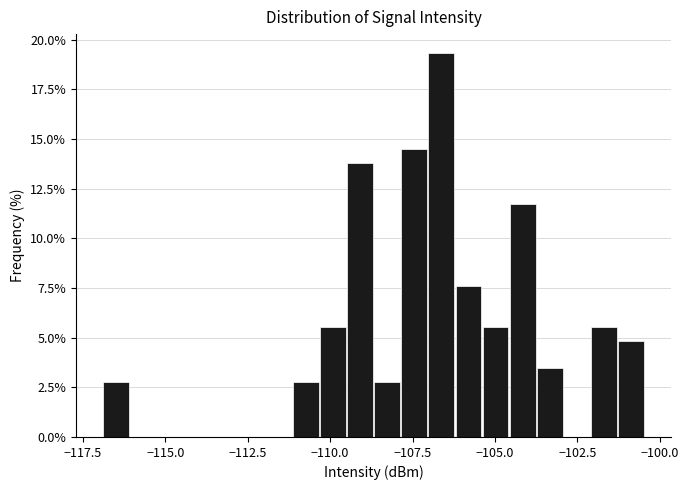

Read against the x-axis, roughly where is the centre of the tallest bar?

-106.5